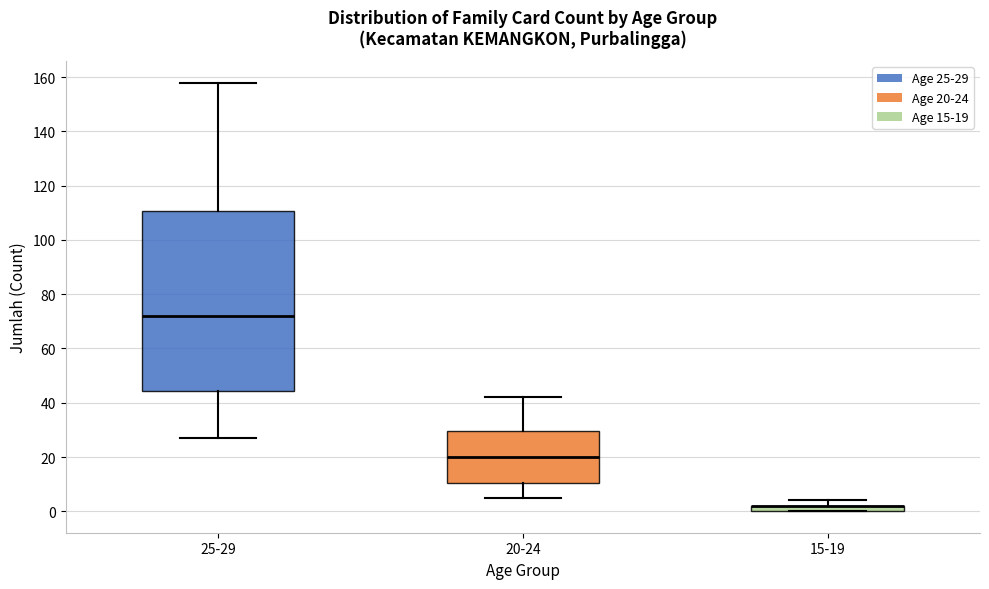

Which box is the tallest, from its lower edge to its upper edge?

25-29